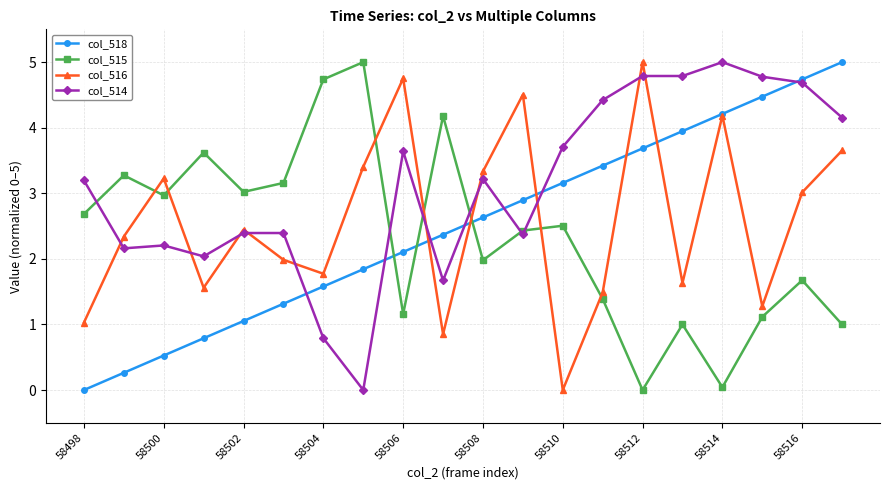

Which series has the largest total across all categories?

col_514